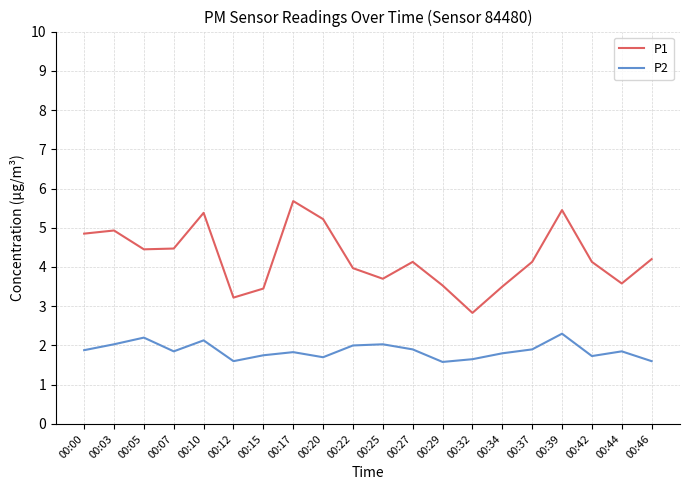

At which label does P2 reach its peak?

00:39